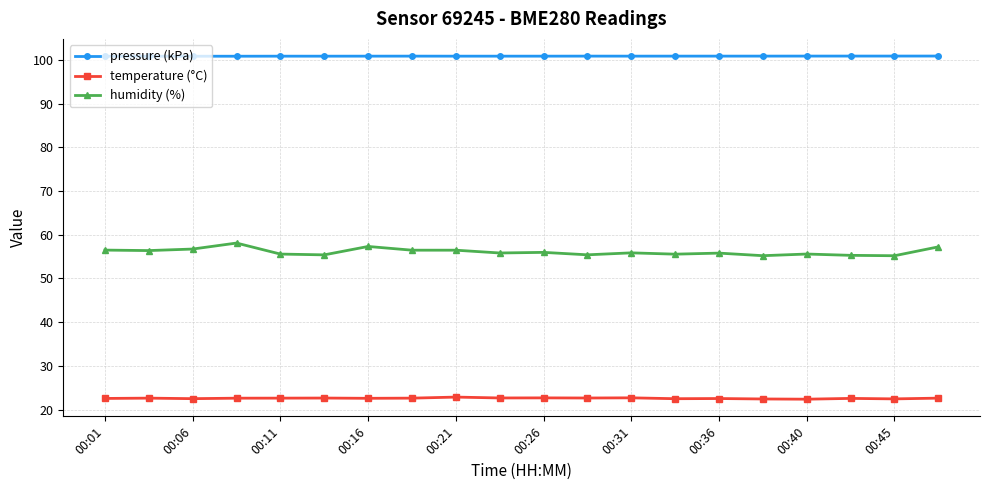

Count the number of data series in this chart.

3